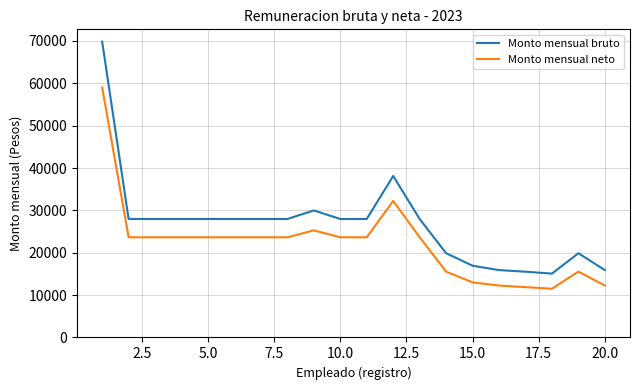

List the series in order of their overall mean, lowest first.

Monto mensual neto, Monto mensual bruto